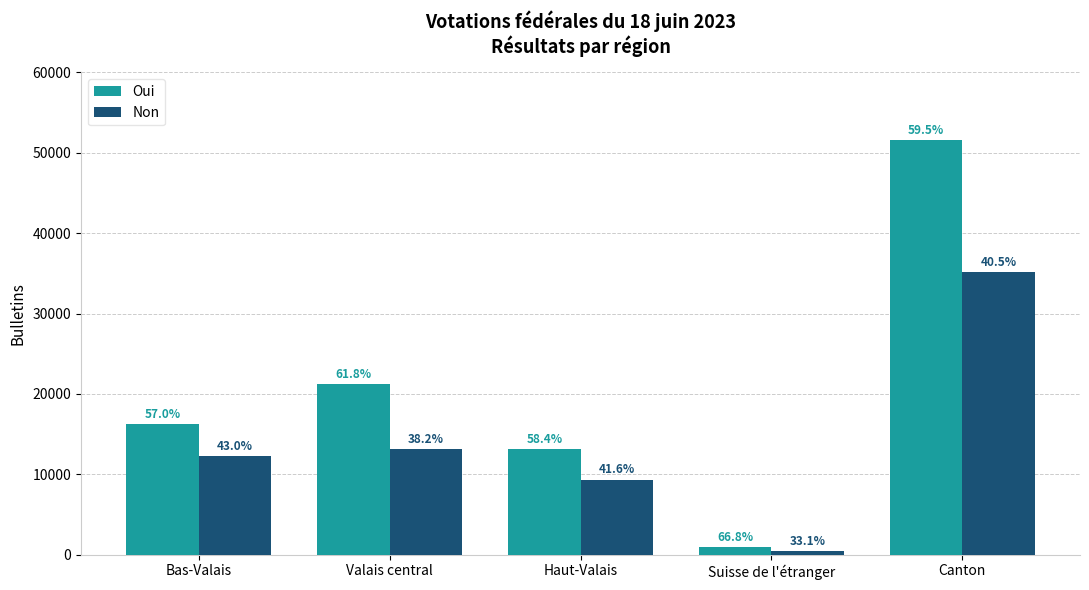

At which category does the chart reach its minimum across all series?

Suisse de l'étranger